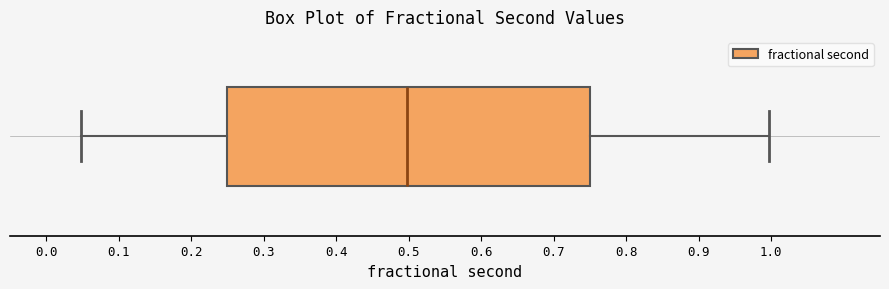

Transcribe this box plot: give where the median line is, the range the box spans, and where the two whiskers end, as read against the x-axis. The values are not printed on the chart, so give them approximately, as read against the axis.

median 0.50, box 0.25 to 0.75, whiskers 0.05 to 1.00